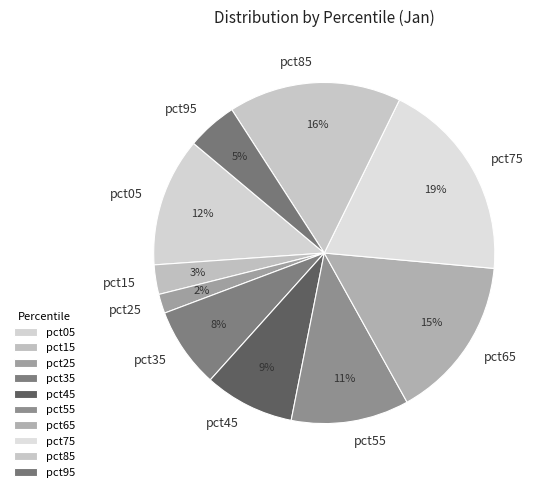

Is the sum of pct15 and pct75 greater than half?

No